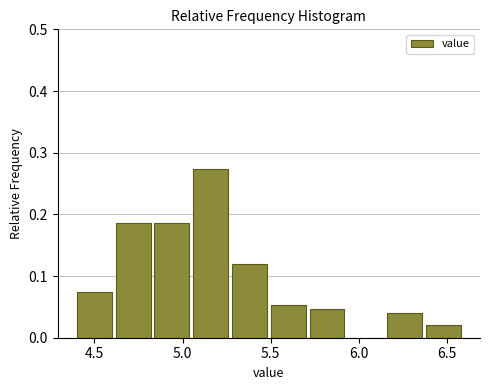

Reading left to right, transcribe this chart: for each bar, give the range it covers on the x-axis and its height. Neither the bar edges nor the heights are printed on the chart, so give them approximately, as read against the axes.

4.40 to 4.62: 0.07
4.62 to 4.84: 0.19
4.84 to 5.06: 0.19
5.06 to 5.28: 0.27
5.28 to 5.50: 0.12
5.50 to 5.72: 0.05
5.72 to 5.94: 0.05
5.94 to 6.16: 0
6.16 to 6.38: 0.04
6.38 to 6.60: 0.02